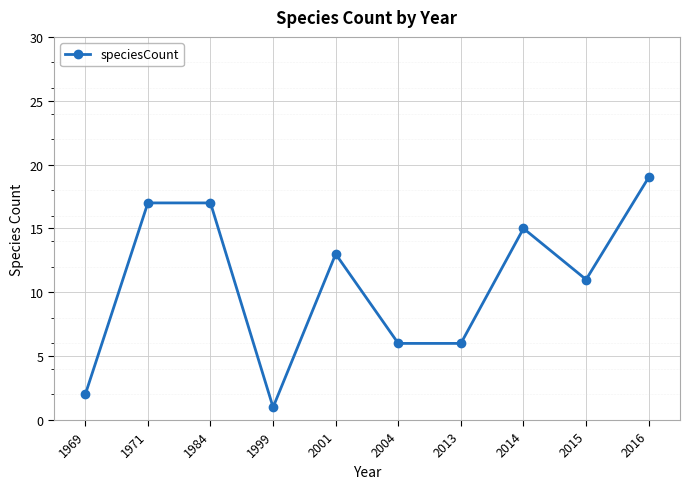

Which label corresponds to the largest value in the chart?

2016